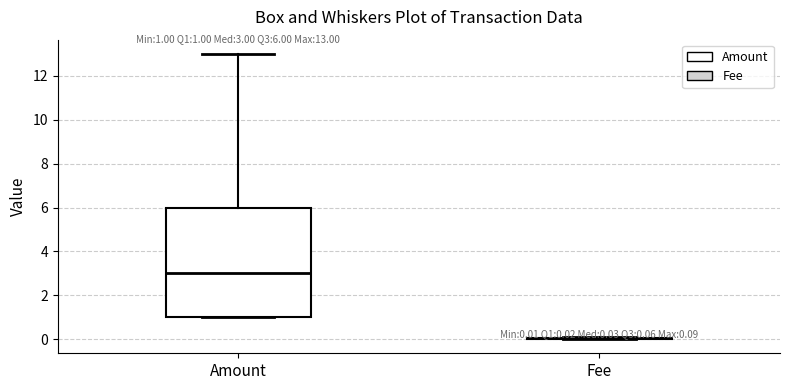

Which box is the tallest, from its lower edge to its upper edge?

Amount